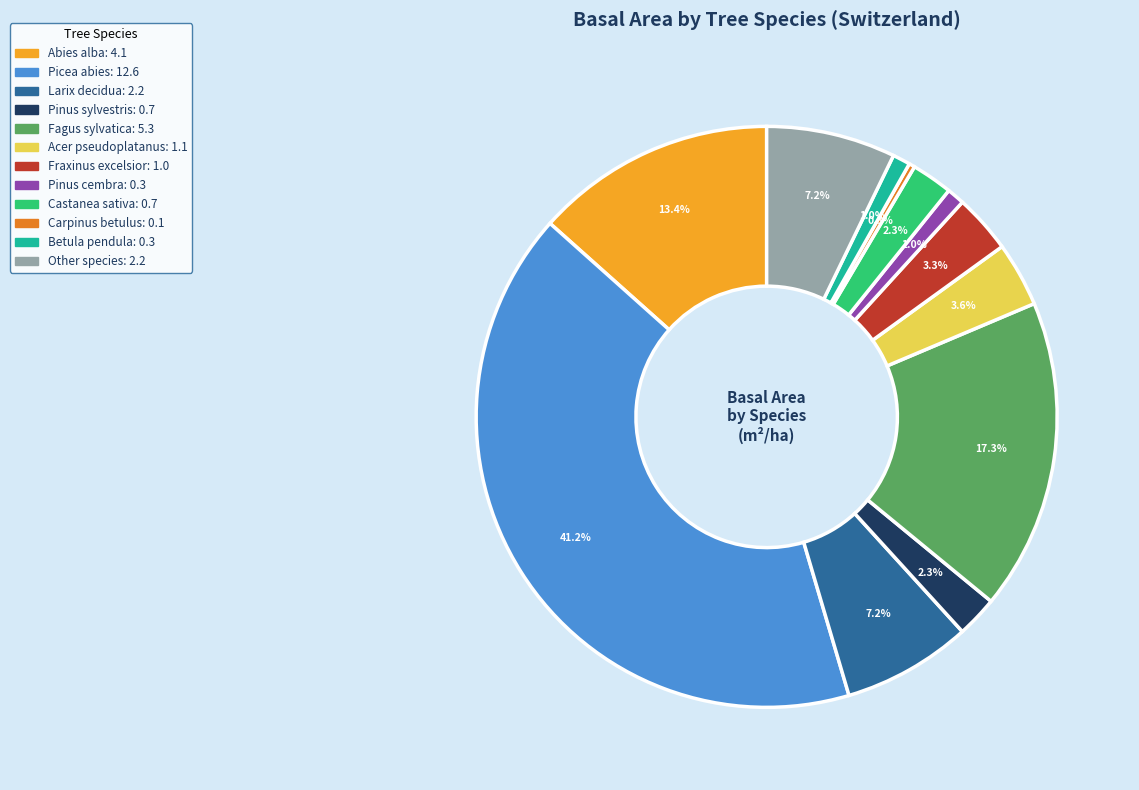

Which category has the biggest portion of the pie?

Picea abies